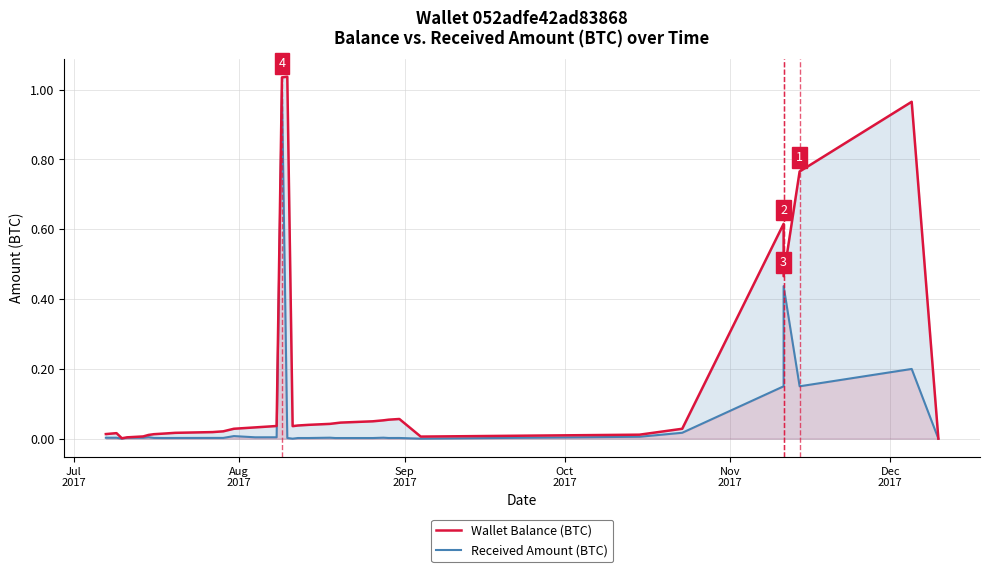

Is it true that Wallet Balance (BTC) equals 0.0 at 30?

False